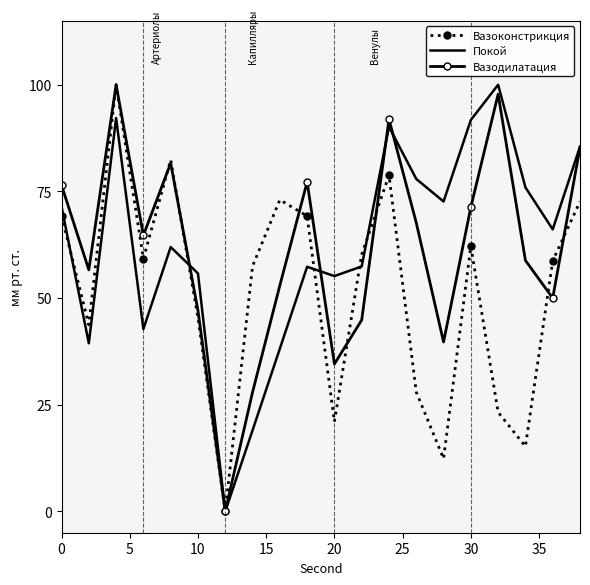

True or false: Вазодилатация has more than 2 points higher than both neighbors.

True